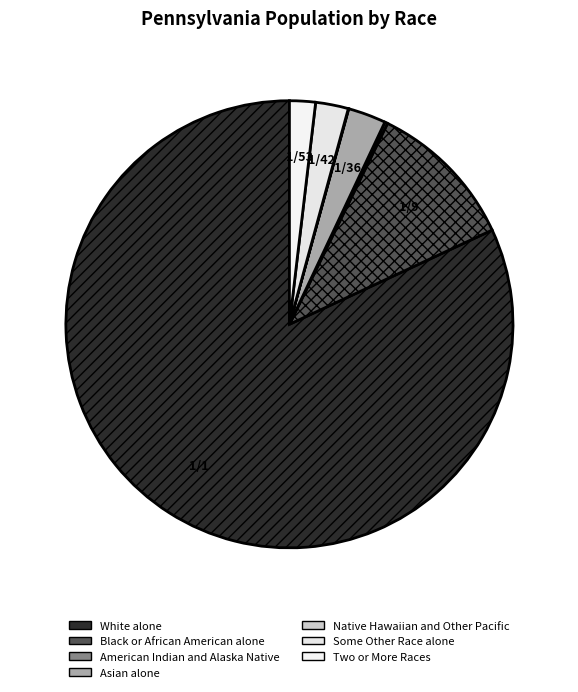

The American Indian and Alaska Native slice represents 0% of the pie. True or false?

True